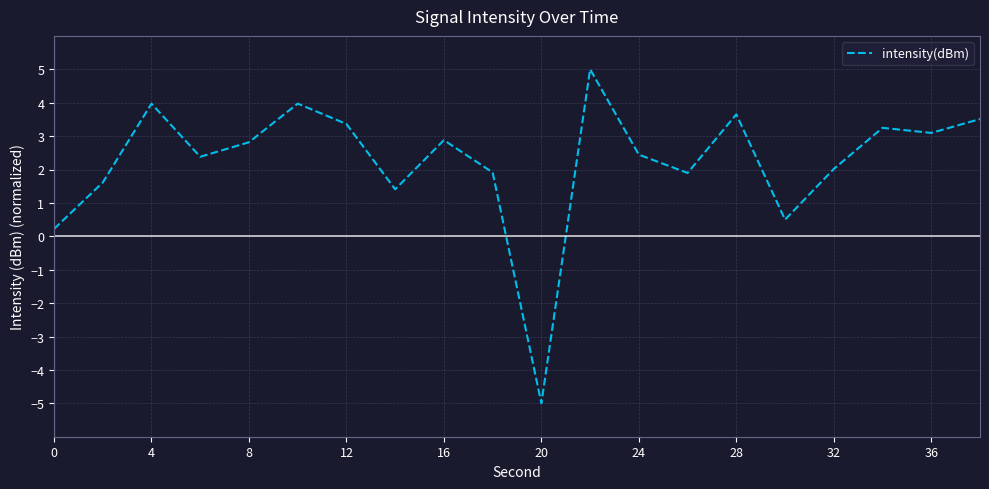

What is the difference between the maximum and minimum values?

10.0